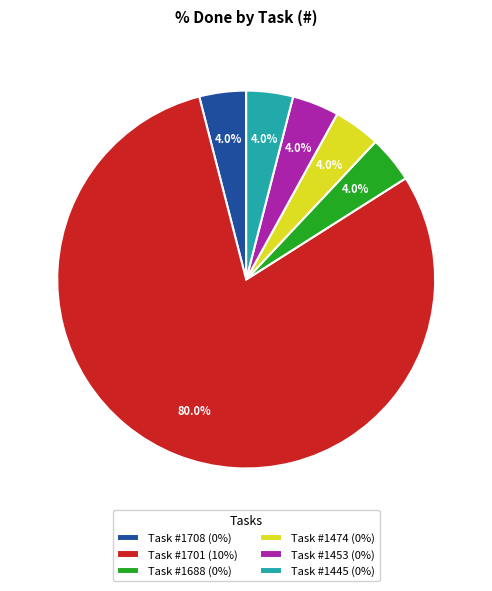

Does any single category account for the majority?

Yes